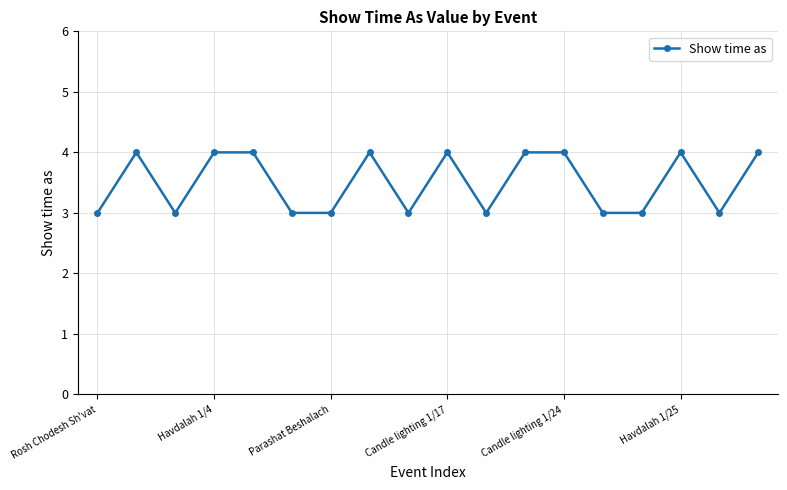

What is the average value?

4